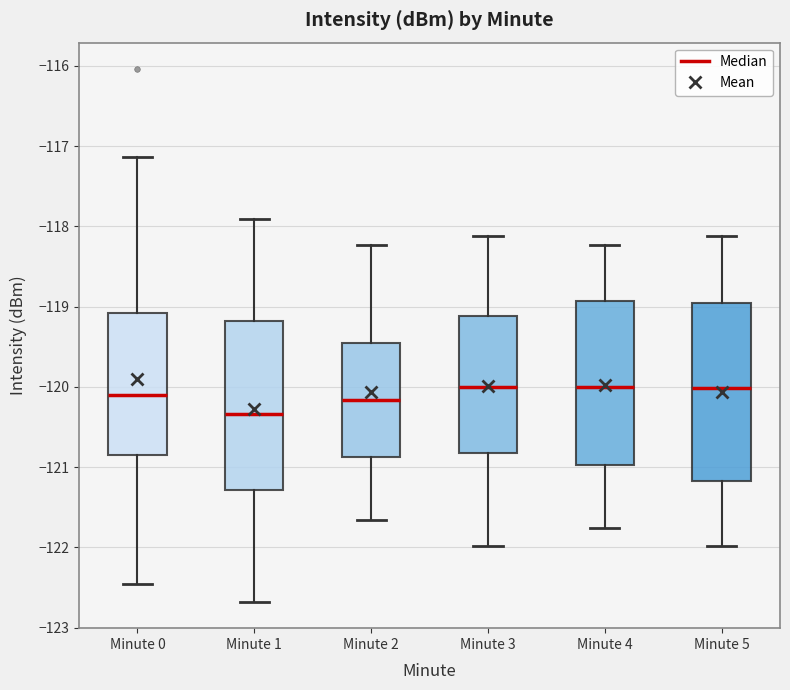

Reading left to right, read every box against the y-axis: the position of its median line, the range the box covers, and the ends of its whiskers. The values are not printed on the chart, so give them approximately, as read against the axis.

Minute 0: median -120.1, box -120.8 to -119.1, whiskers -122.5 to -117.1
Minute 1: median -120.3, box -121.3 to -119.2, whiskers -122.7 to -117.9
Minute 2: median -120.2, box -120.9 to -119.5, whiskers -121.7 to -118.2
Minute 3: median -120.0, box -120.8 to -119.1, whiskers -122.0 to -118.1
Minute 4: median -120.0, box -121.0 to -118.9, whiskers -121.8 to -118.2
Minute 5: median -120.0, box -121.2 to -119.0, whiskers -122.0 to -118.1